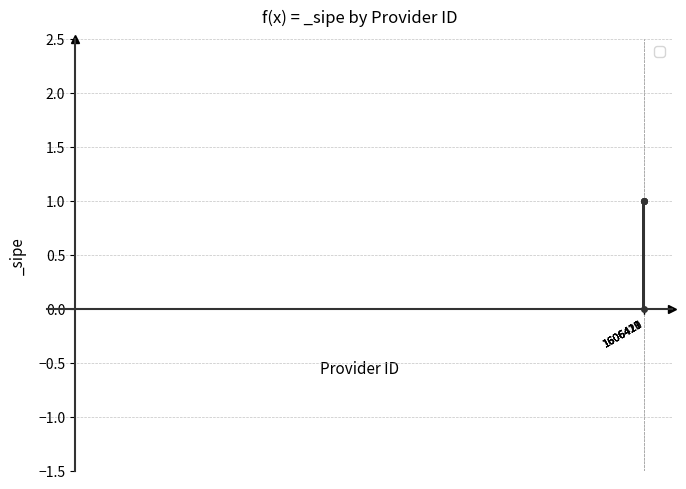

What is the sum of all values?

4